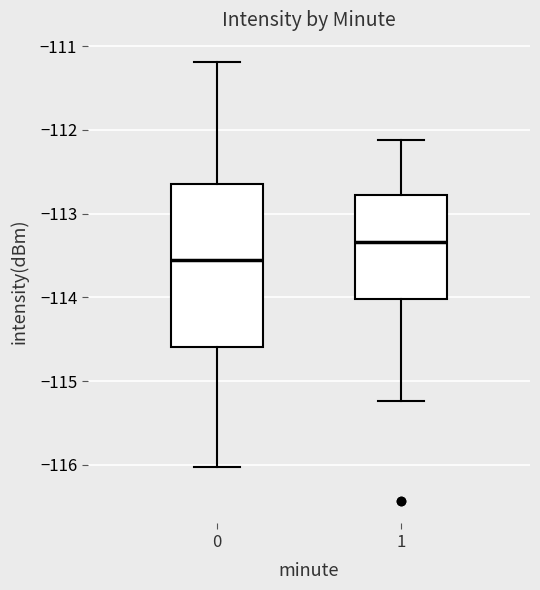

Which box is the tallest, from its lower edge to its upper edge?

0